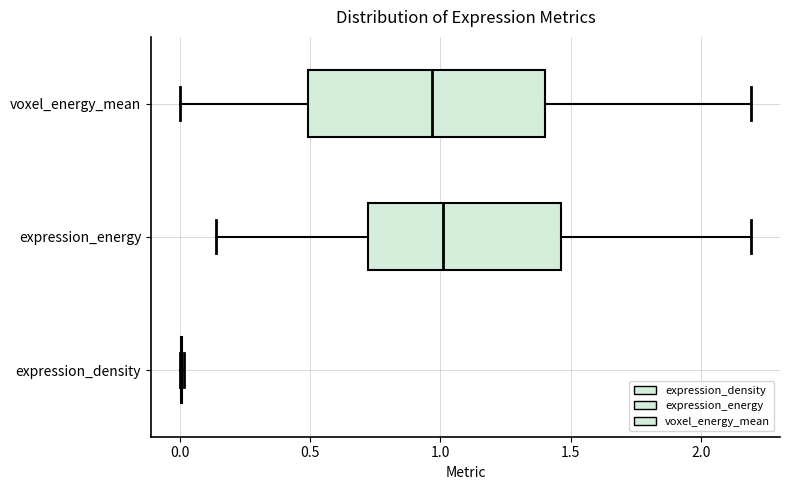

Reading bottom to top, read every box against the x-axis: the position of its median line, the range the box covers, and the ends of its whiskers. The values are not printed on the chart, so give them approximately, as read against the axis.

expression_density: box collapsed to a line at 0.00, whiskers 0.00 to 0.00
expression_energy: median 1.00, box 0.70 to 1.45, whiskers 0.15 to 2.20
voxel_energy_mean: median 0.95, box 0.50 to 1.40, whiskers 0.00 to 2.20